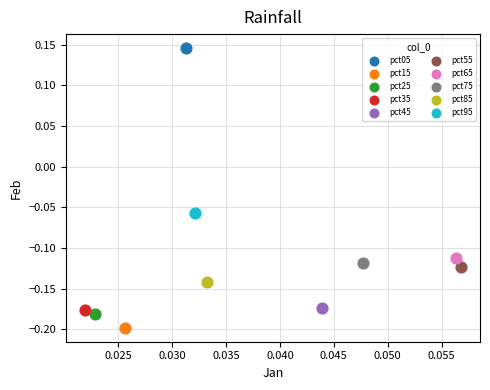

What are all the series names shown in the legend?

pct05, pct15, pct25, pct35, pct45, pct55, pct65, pct75, pct85, pct95